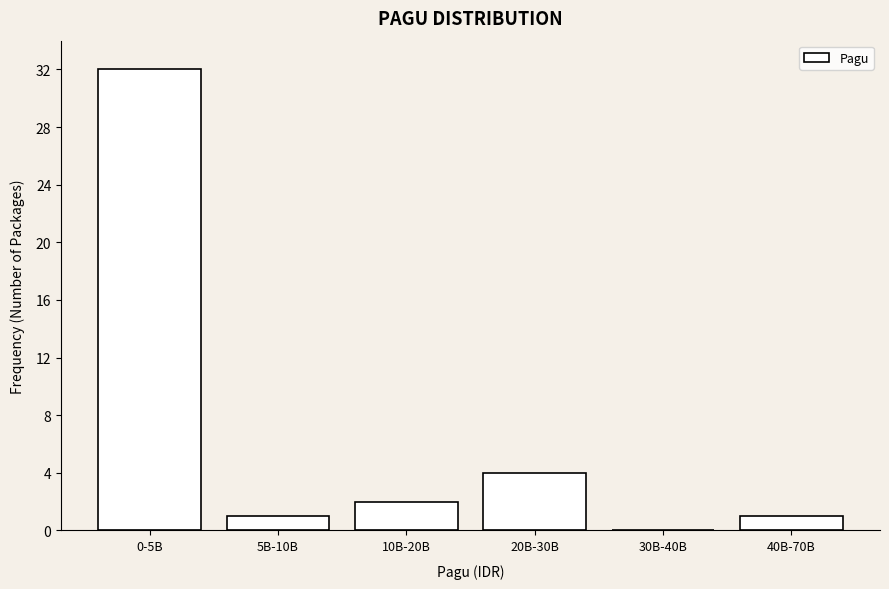

Reading left to right, transcribe all the data shown in this chart.

0-5B=32	5B-10B=1	10B-20B=2	20B-30B=4	30B-40B=0	40B-70B=1